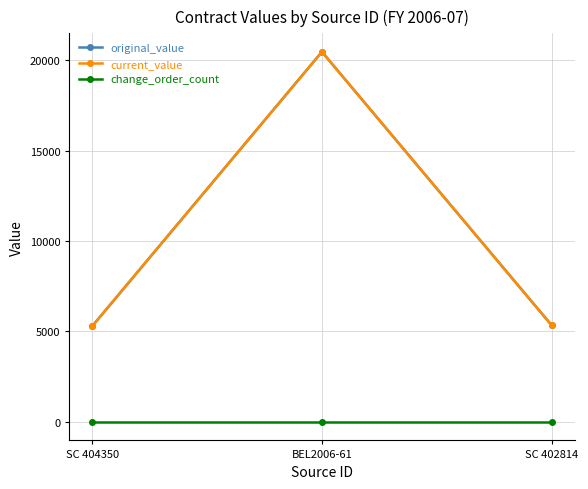

What position from the right is SC 402814?

1